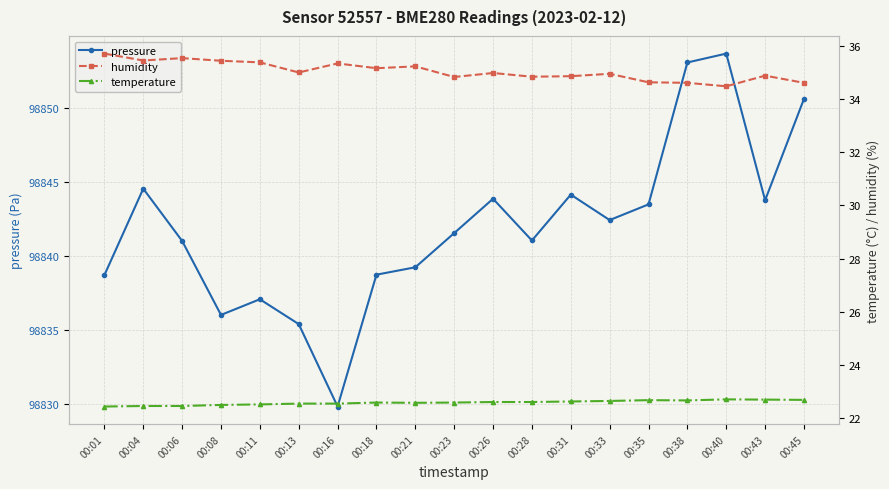

What is the value of the humidity point at the 1st from the left?

35.7